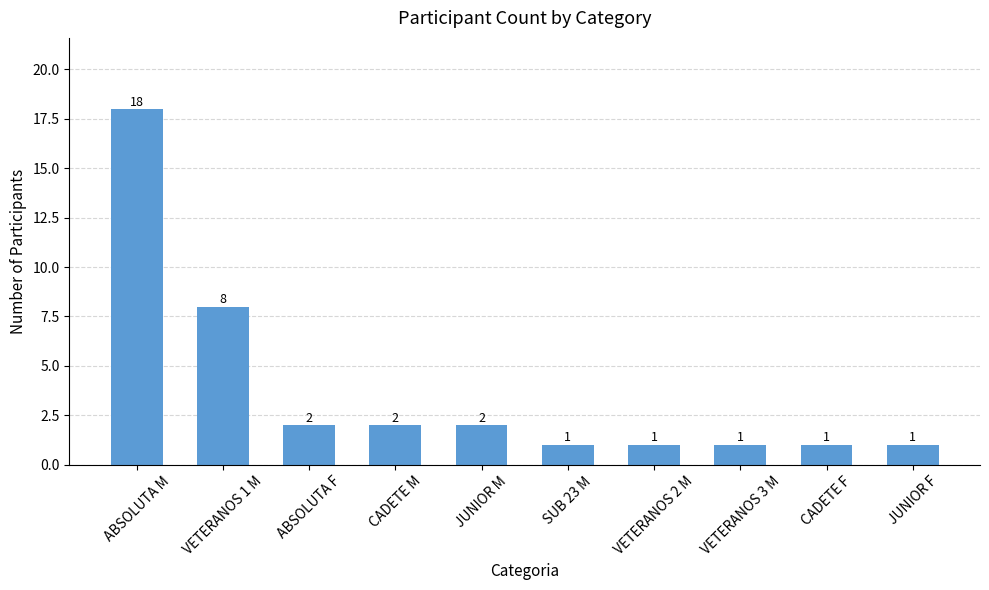

The value at VETERANOS 1 M is 8. True or false?

True